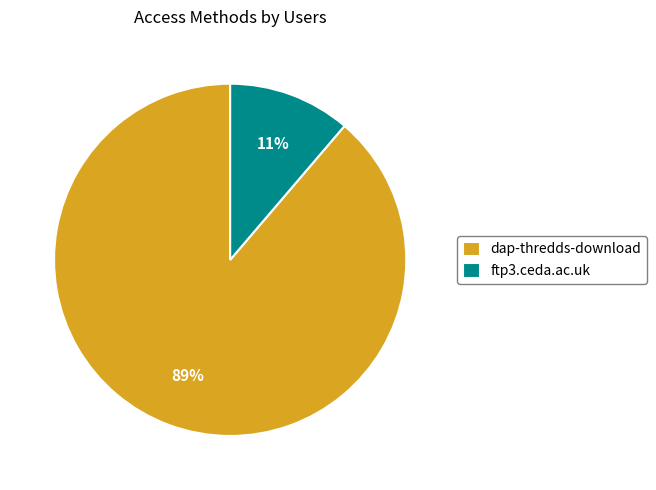

To the nearest percent, what is the combined percentage of ftp3.ceda.ac.uk and dap-thredds-download?

100%